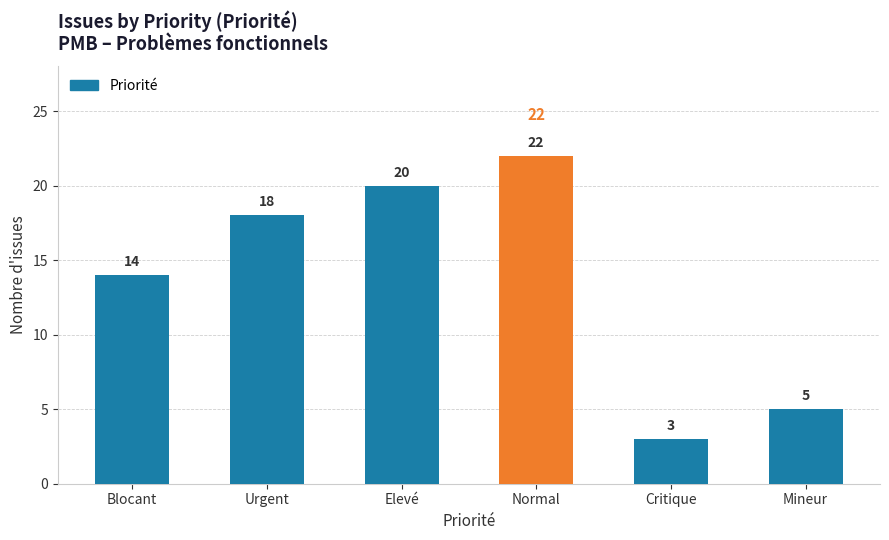

Which label corresponds to the smallest value in the chart?

Critique